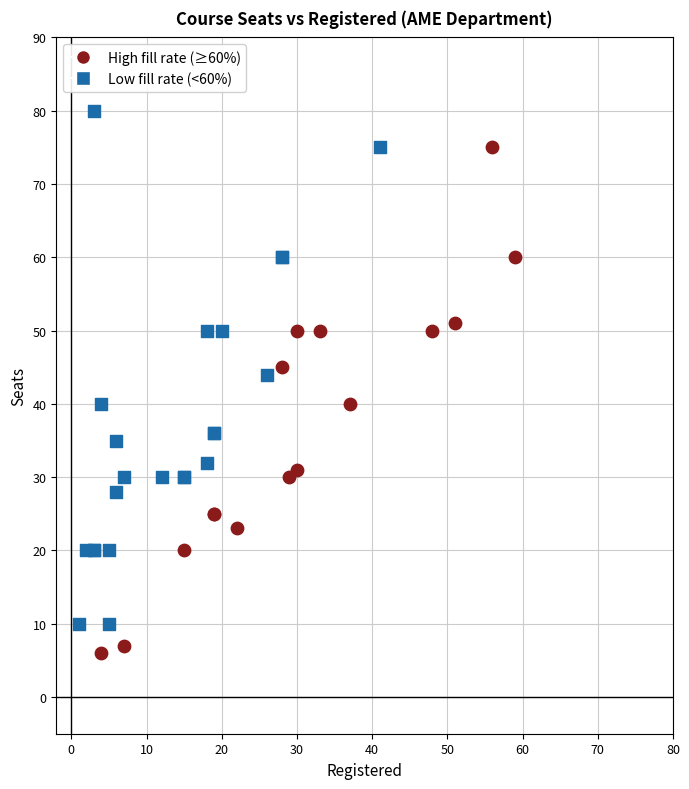

What are all the series names shown in the legend?

High fill rate (≥60%), Low fill rate (<60%)